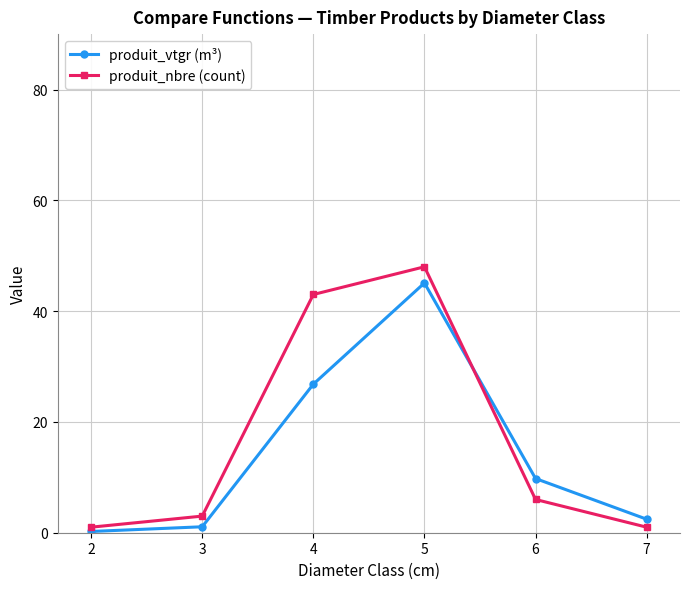

True or false: produit_vtgr (m³) has more than 0 points higher than both neighbors.

True